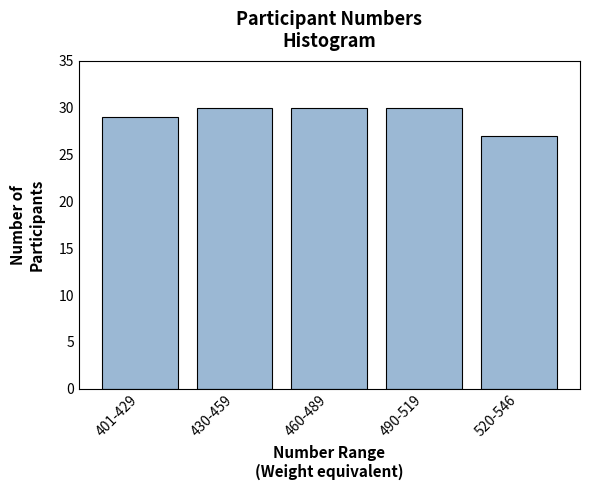

Reading left to right, transcribe all the data shown in this chart.

29	30	30	30	27